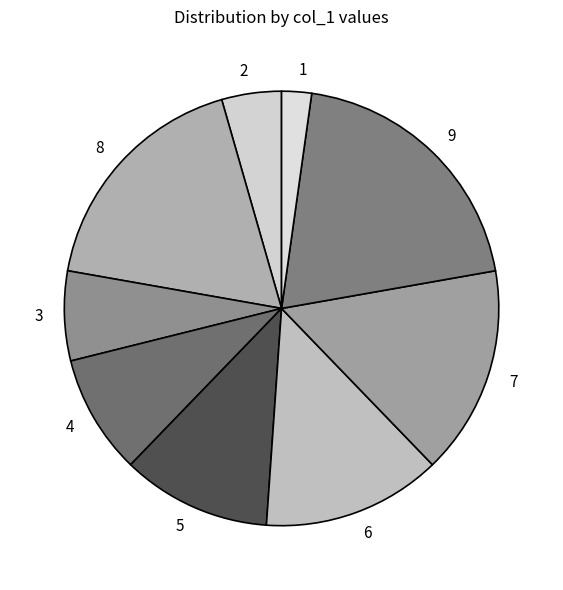

Do 7 and 3 together represent more than half of the pie?

No